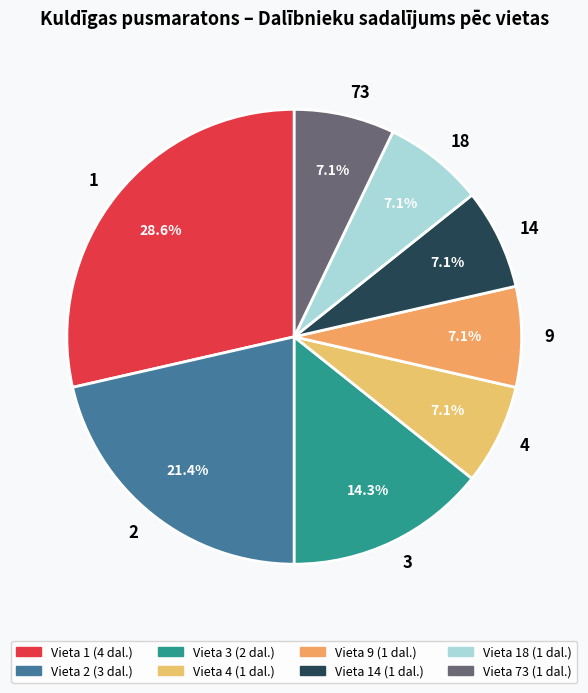

What percentage is the 18 slice, to the nearest percent?

7%